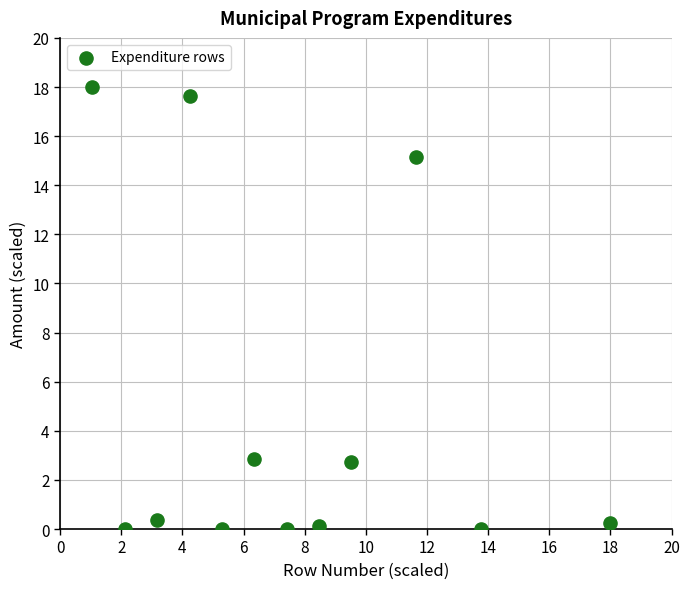

What is the range of Y values (max minus min)?

18.0